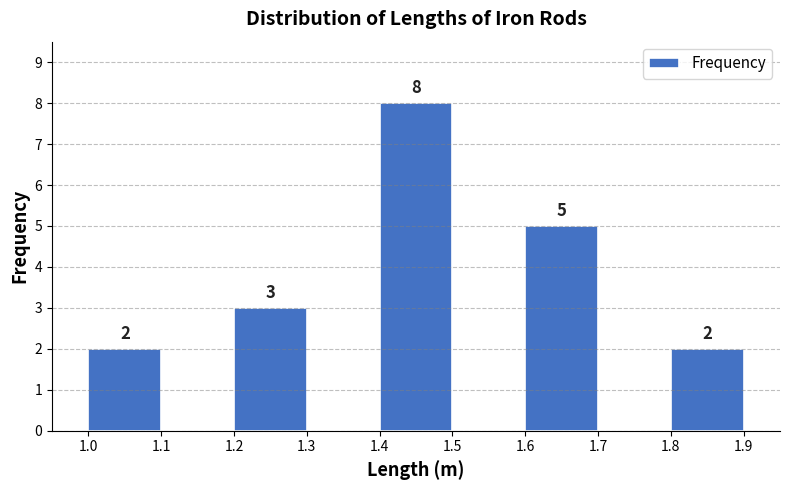

Reading left to right, transcribe all the data shown in this chart.

1.0=2	1.2=3	1.4=8	1.7=5	1.9=2